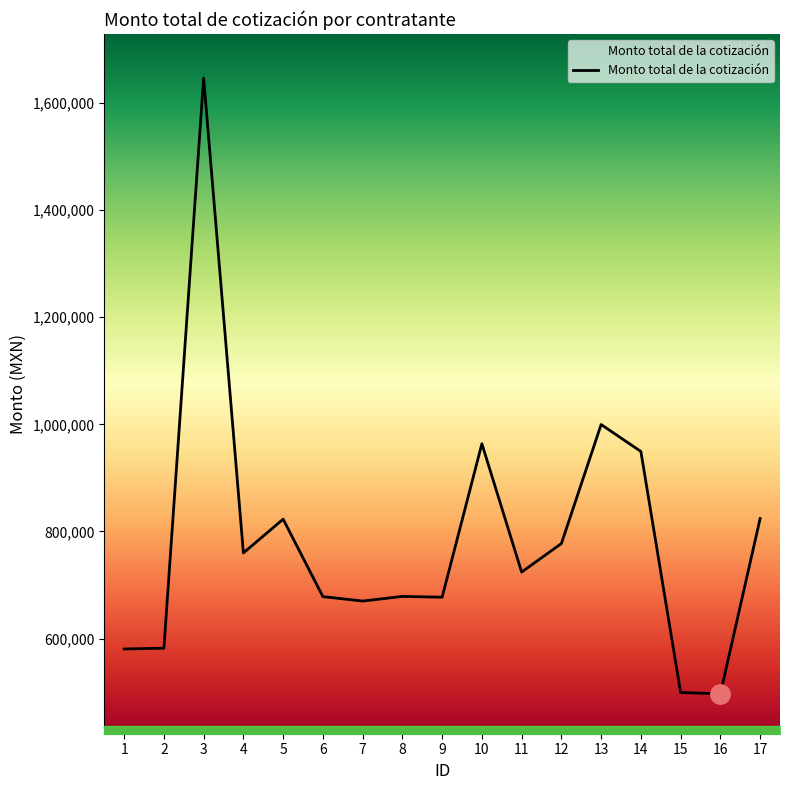

Count the number of values greater than 724094.

9